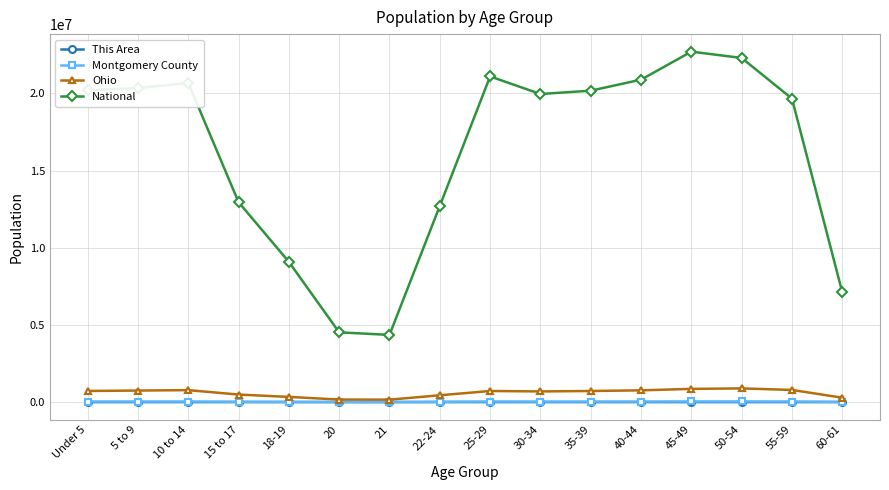

What is the highest value of the This Area series?

236